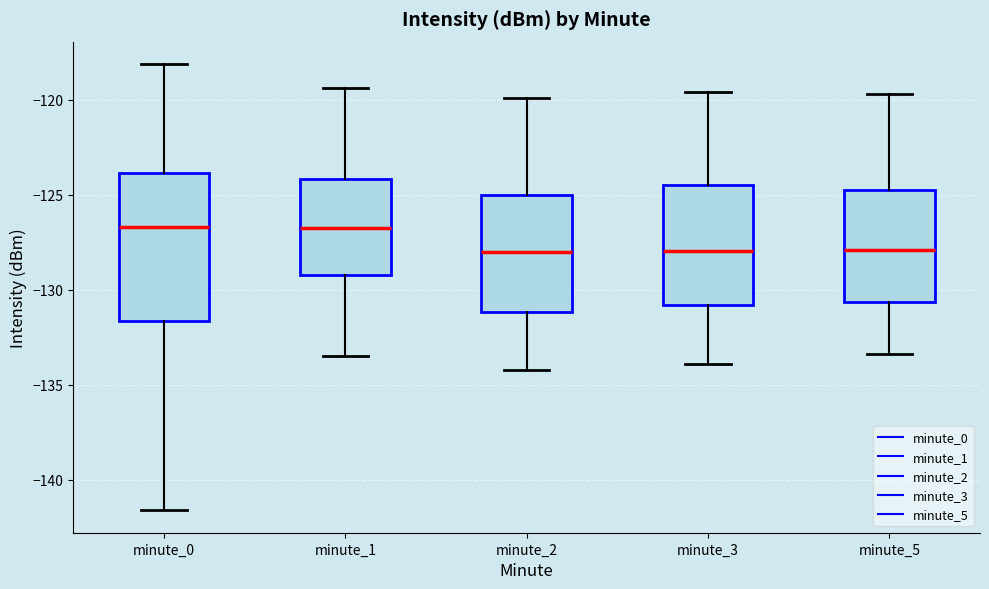

Reading left to right, transcribe this box plot: for each box, give where its median line is, the range the box spans, and where its two whiskers end, as read against the y-axis. The values are not printed on the chart, so give them approximately, as read against the axis.

minute_0: median -126.5, box -131.5 to -124.0, whiskers -141.5 to -118.0
minute_1: median -127.0, box -129.0 to -124.0, whiskers -133.5 to -119.5
minute_2: median -128.0, box -131.0 to -125.0, whiskers -134.0 to -120.0
minute_3: median -128.0, box -131.0 to -124.5, whiskers -134.0 to -119.5
minute_5: median -128.0, box -130.5 to -124.5, whiskers -133.5 to -119.5